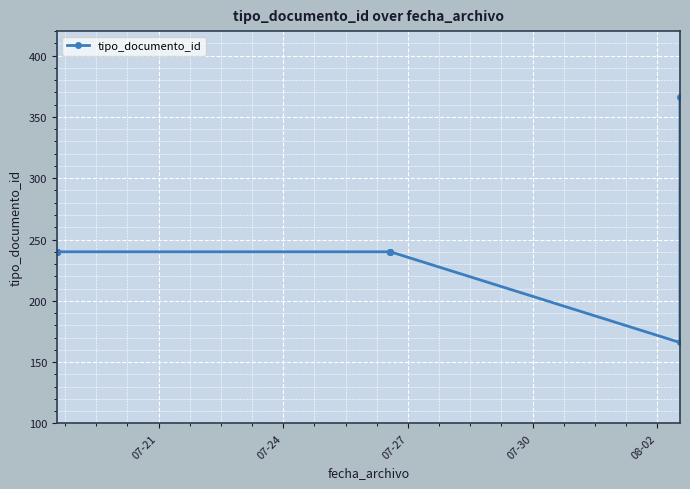

How many data points does each series have?

10